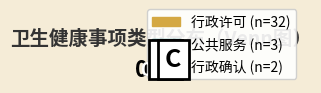

Count the number of slices in the pie.

3